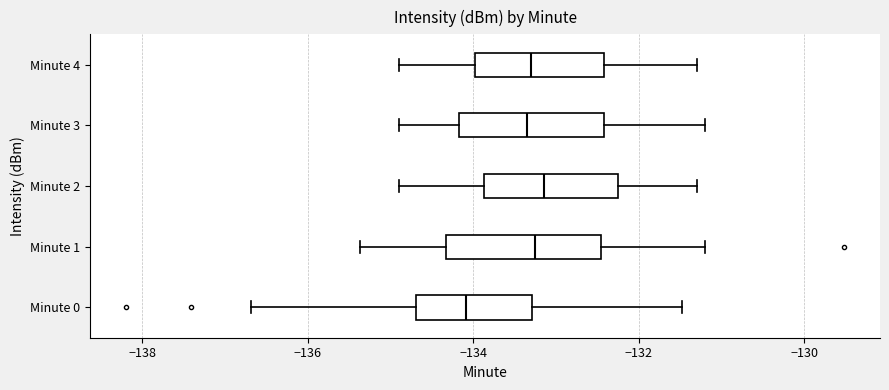

Reading bottom to top, transcribe this box plot: for each box, give where its median line is, the range the box spans, and where its two whiskers end, as read against the x-axis. The values are not printed on the chart, so give them approximately, as read against the axis.

Minute 0: median -134.0, box -134.6 to -133.2, whiskers -136.6 to -131.4
Minute 1: median -133.2, box -134.4 to -132.4, whiskers -135.4 to -131.2
Minute 2: median -133.2, box -133.8 to -132.2, whiskers -134.8 to -131.2
Minute 3: median -133.4, box -134.2 to -132.4, whiskers -134.8 to -131.2
Minute 4: median -133.2, box -134.0 to -132.4, whiskers -134.8 to -131.2